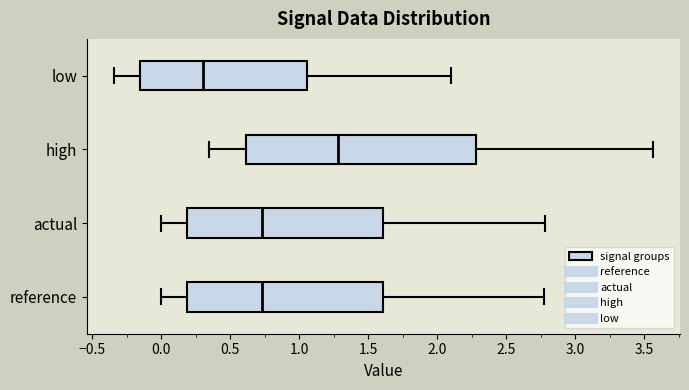

Reading bottom to top, read every box against the x-axis: the position of its median line, the range the box covers, and the ends of its whiskers. The values are not printed on the chart, so give them approximately, as read against the axis.

reference: median 0.75, box 0.20 to 1.60, whiskers 0.00 to 2.80
actual: median 0.75, box 0.20 to 1.60, whiskers 0.00 to 2.80
high: median 1.30, box 0.60 to 2.30, whiskers 0.35 to 3.55
low: median 0.30, box -0.15 to 1.05, whiskers -0.35 to 2.10